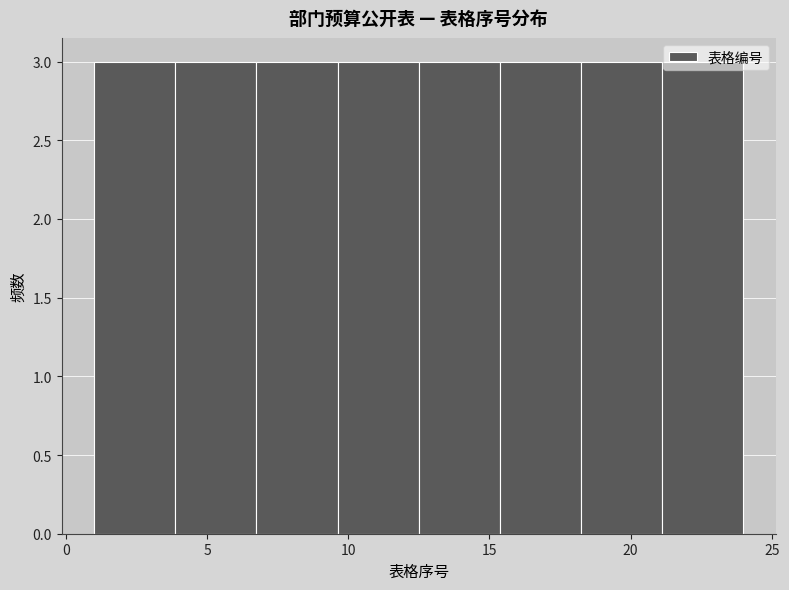

Reading left to right, transcribe this chart: for each bar, give the range it covers on the x-axis and its height. Neither the bar edges nor the heights are printed on the chart, so give them approximately, as read against the axes.

1.0 to 4.0: 3
4.0 to 7.0: 3
7.0 to 9.5: 3
9.5 to 12.5: 3
12.5 to 15.5: 3
15.5 to 18.5: 3
18.5 to 21.0: 3
21.0 to 24.0: 3